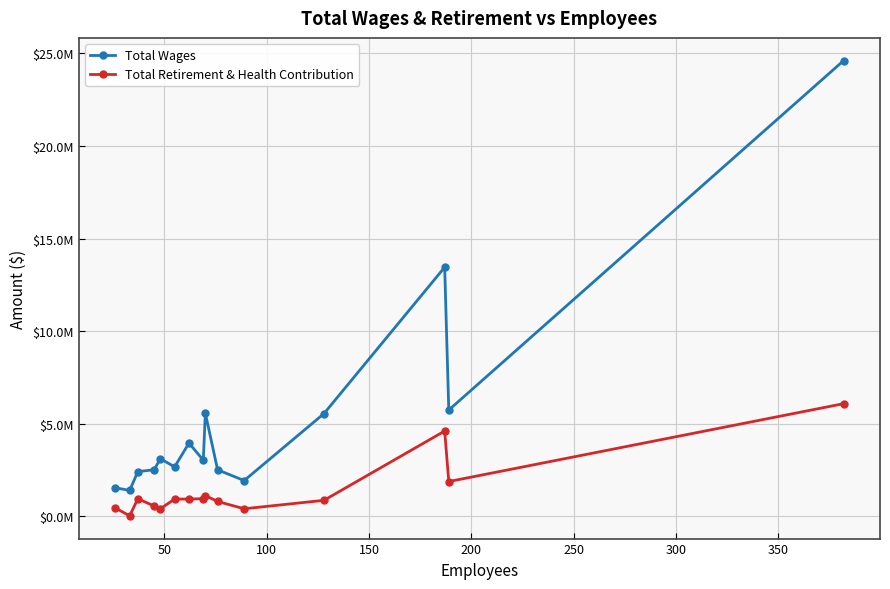

Which series has the largest range (max minus min)?

Total Wages